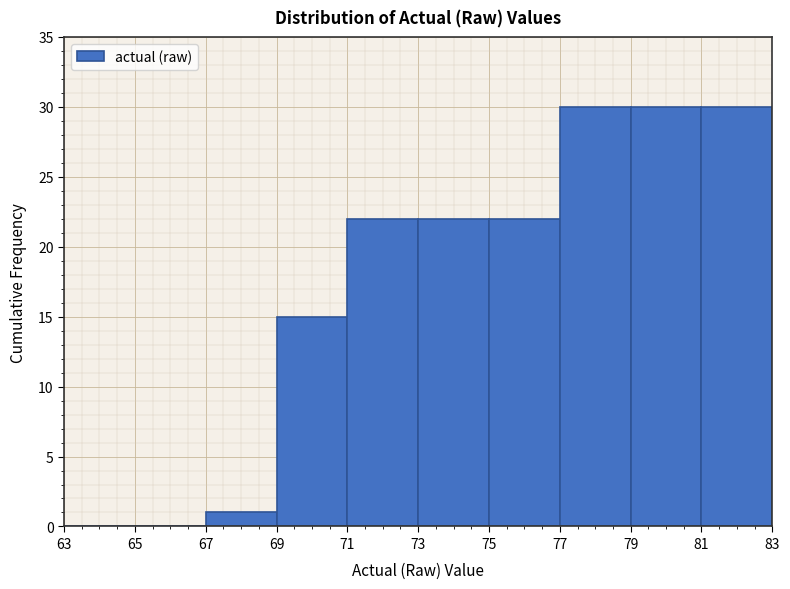

What is the height of the bar covering 69 to 71 on the x-axis? The values are not printed on the chart, so give them approximately, as read against the axis.

15